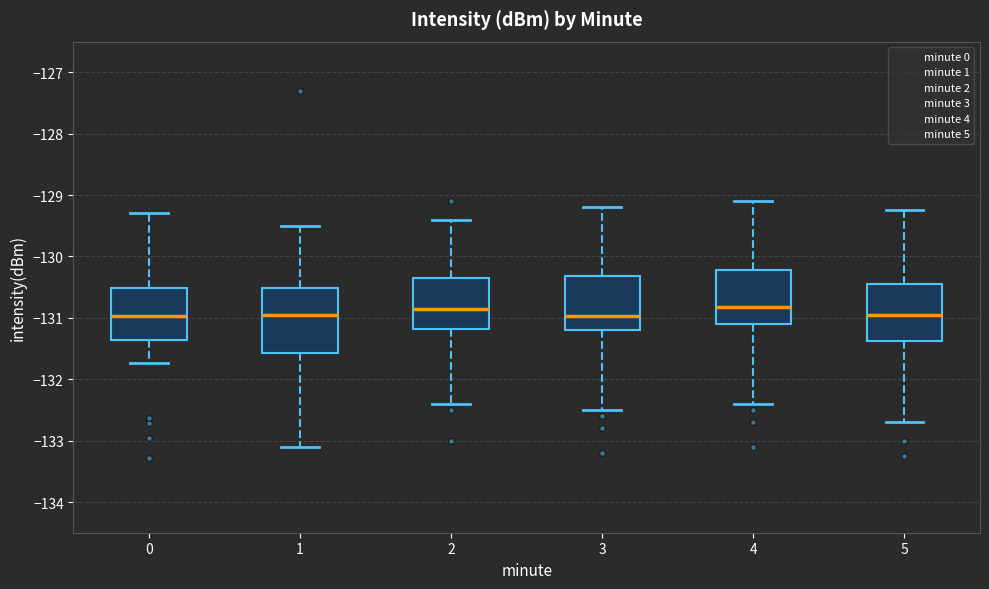

Where is the upper edge of the box at x = 4 on the y-axis? The values are not printed on the chart, so give them approximately, as read against the axis.

-130.2